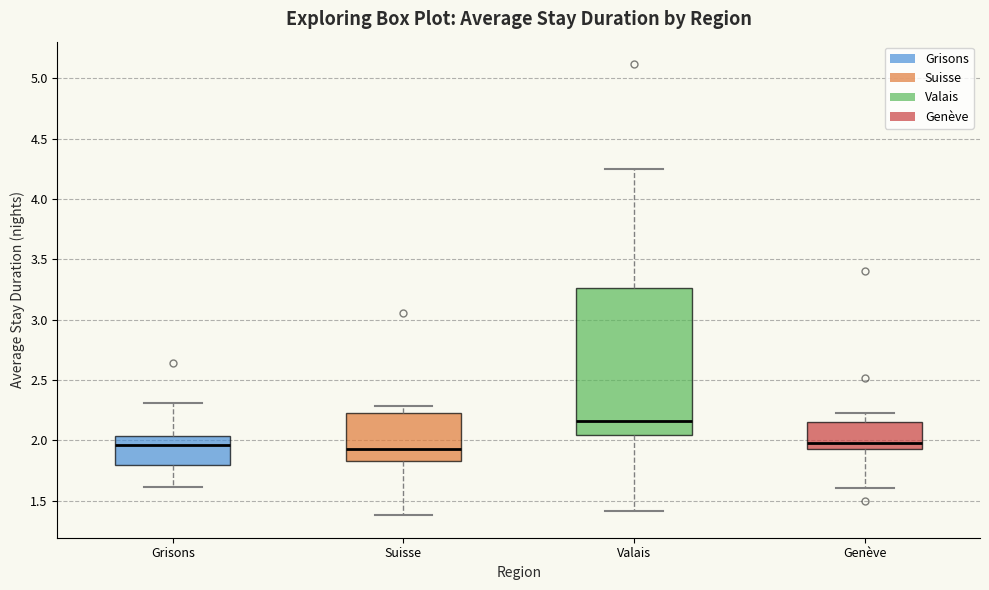

Reading left to right, read every box against the y-axis: the position of its median line, the range the box covers, and the ends of its whiskers. The values are not printed on the chart, so give them approximately, as read against the axis.

Grisons: median 1.95, box 1.80 to 2.05, whiskers 1.60 to 2.30
Suisse: median 1.95, box 1.85 to 2.25, whiskers 1.40 to 2.30
Valais: median 2.15, box 2.05 to 3.25, whiskers 1.40 to 4.25
Genève: median 1.95 (just above the box's lower edge), box 1.95 to 2.15, whiskers 1.60 to 2.20